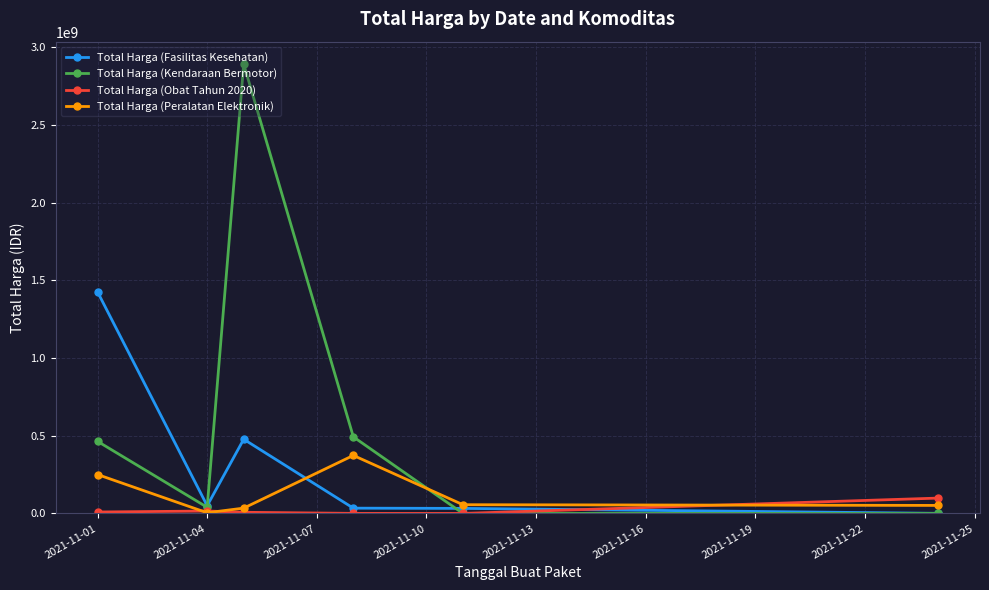

Which series has the largest total across all categories?

Total Harga (Kendaraan Bermotor)